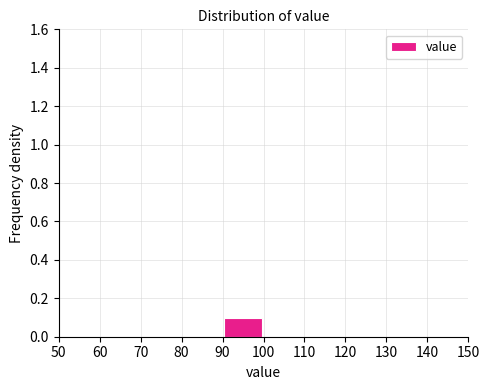

What is the height of the bar covering 90 to 100 on the x-axis? The values are not printed on the chart, so give them approximately, as read against the axis.

0.1